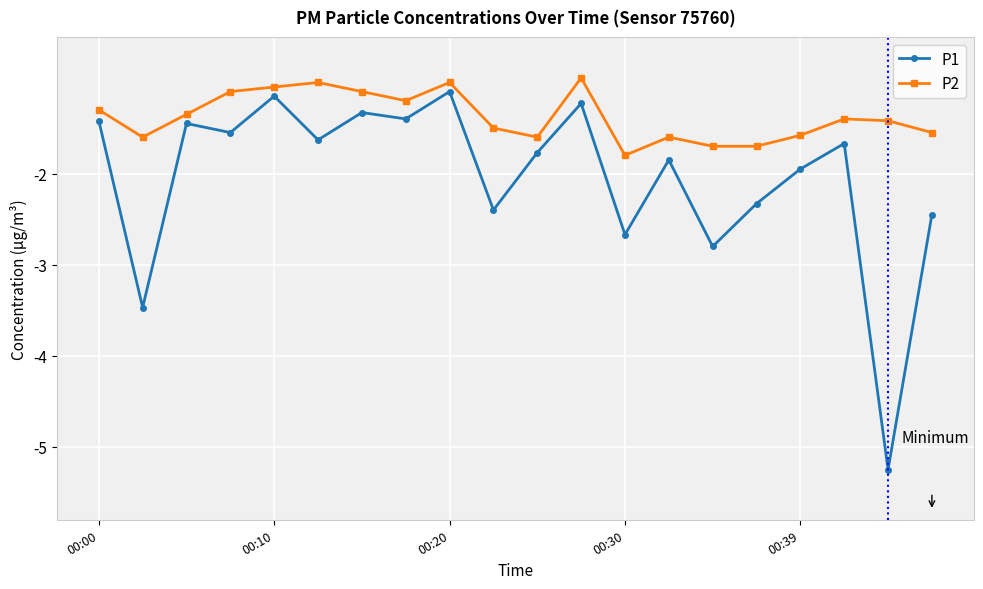

What is the value of the P2 point at the 6th from the left?

-1.0